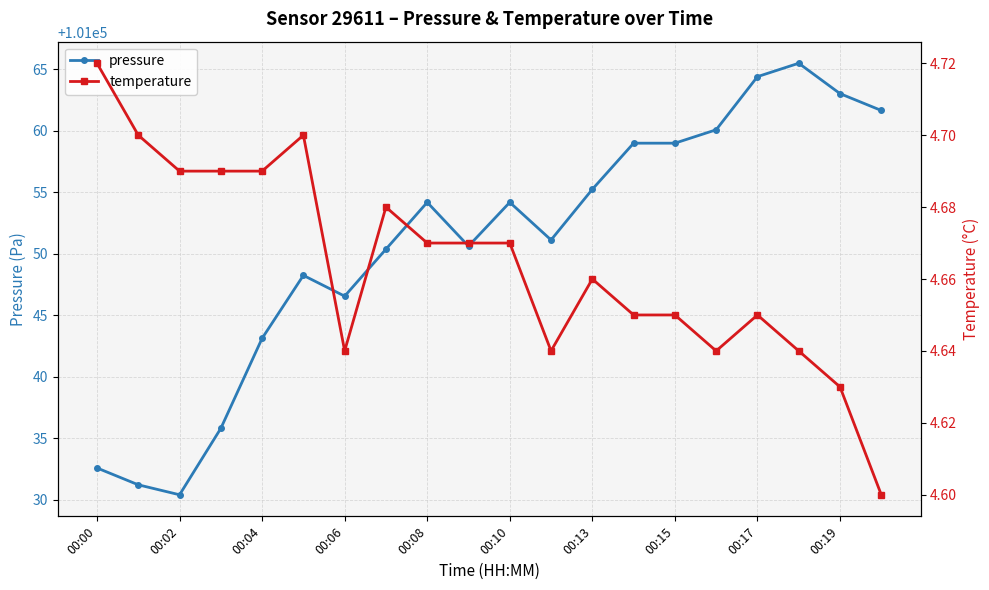

At which label is pressure closest to 101047?

00:06